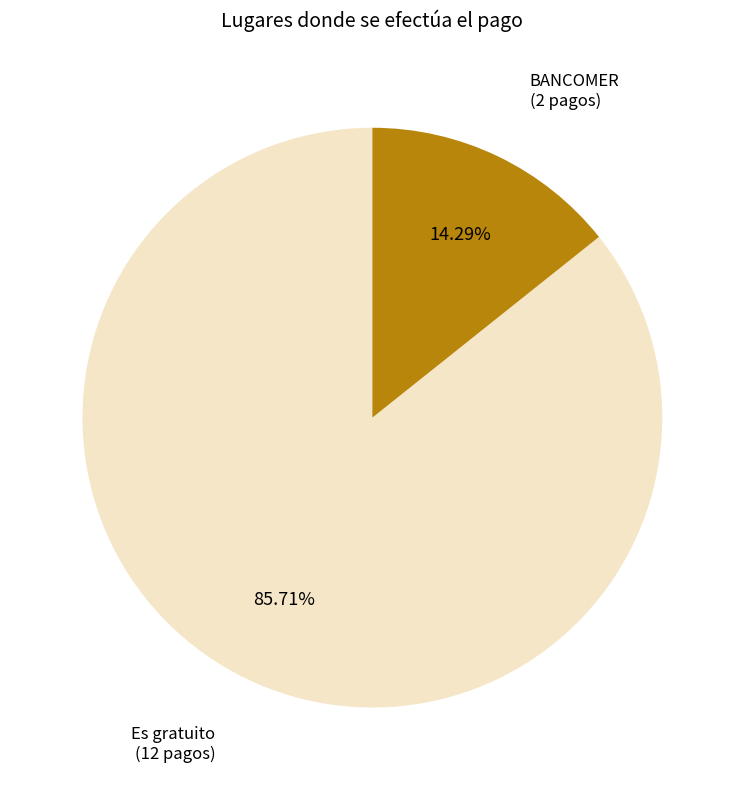

Rank the categories by value from highest to lowest.

Es gratuito, BANCOMER